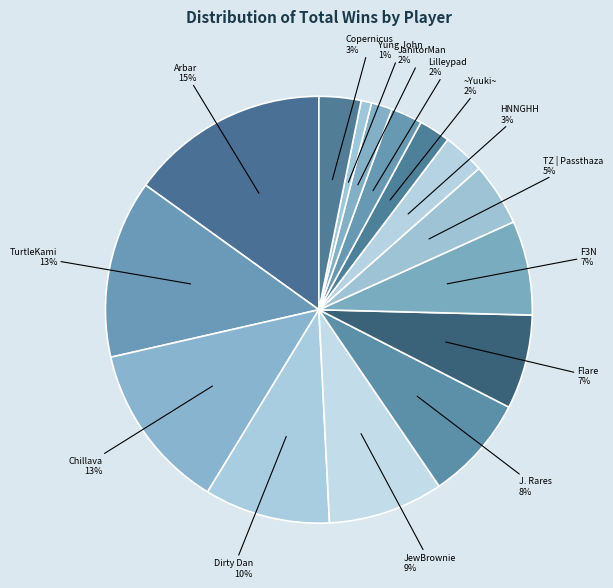

What is the ratio of the value at Copernicus to the value at Flare?

0.4